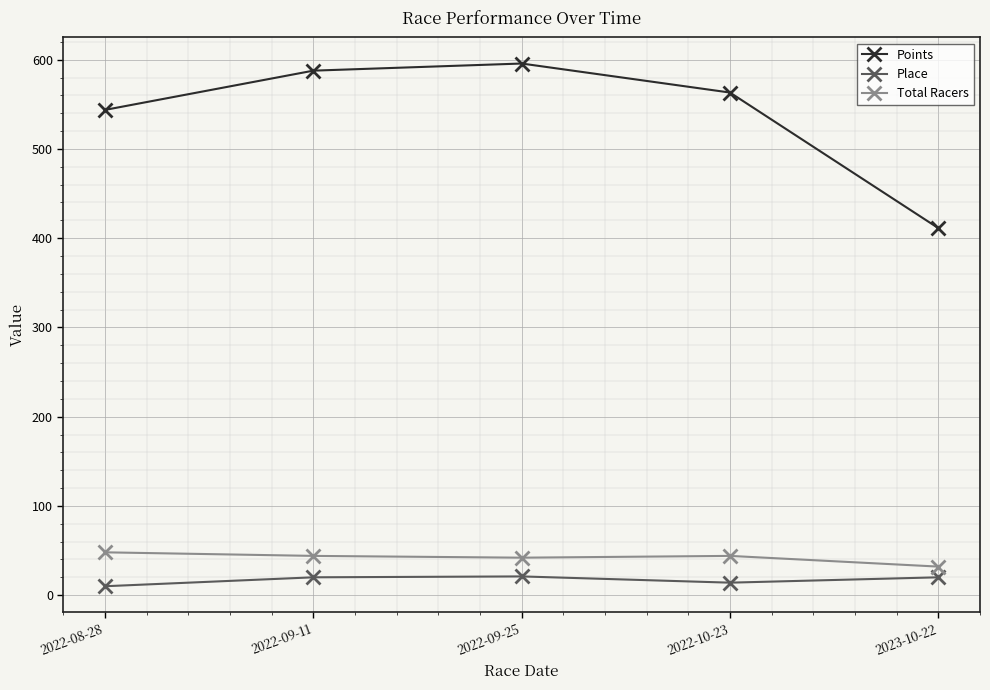

What is the greatest value displayed?

595.7